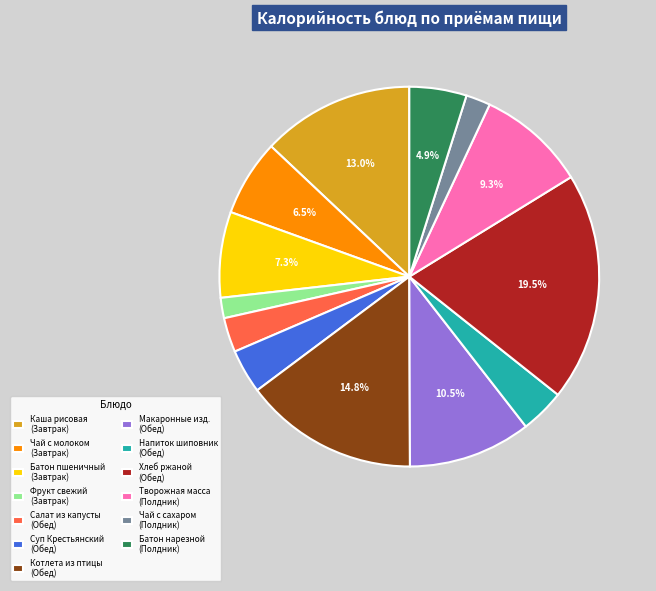

How many segments does this pie chart have?

13